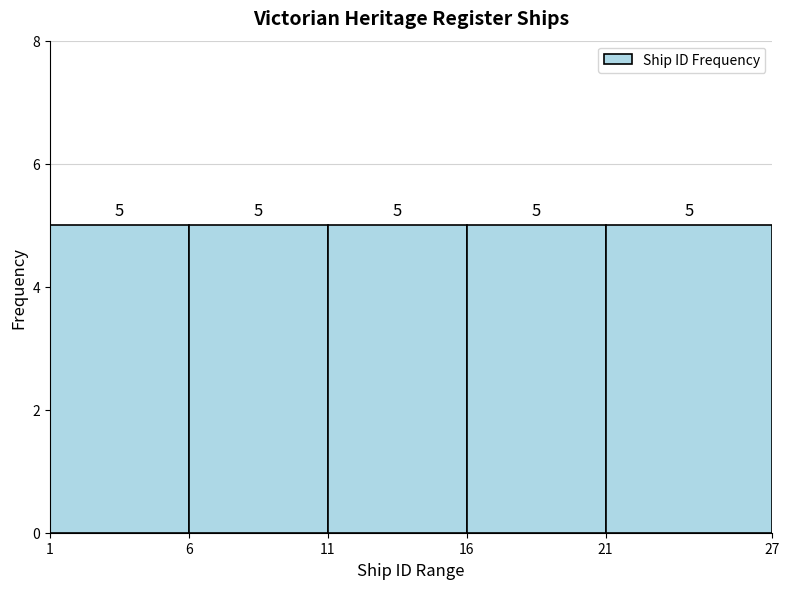

How tall is the bar that spans 16 to 21 on the x-axis?

5